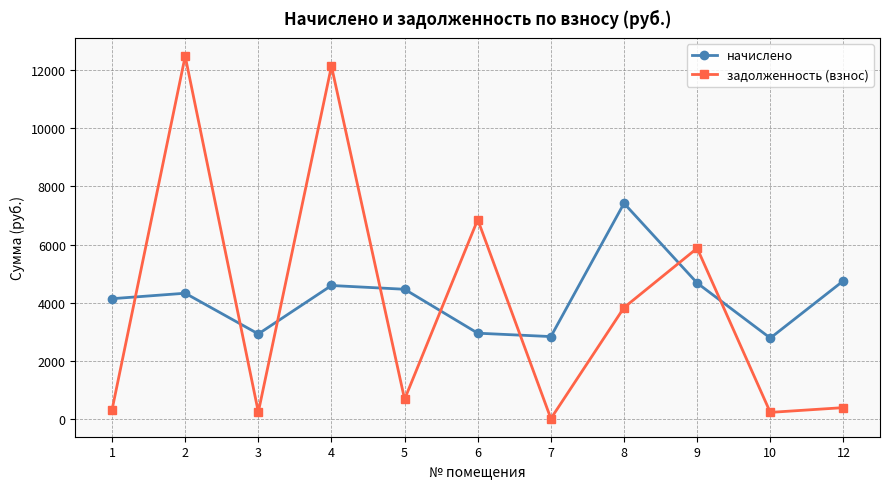

Which label corresponds to the smallest value in the chart?

7